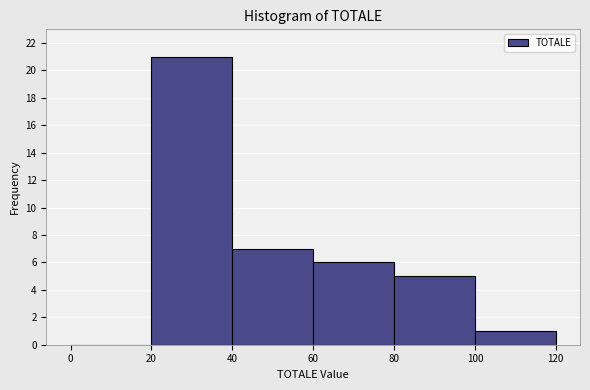

Which range on the x-axis has the tallest bar?

20 to 40